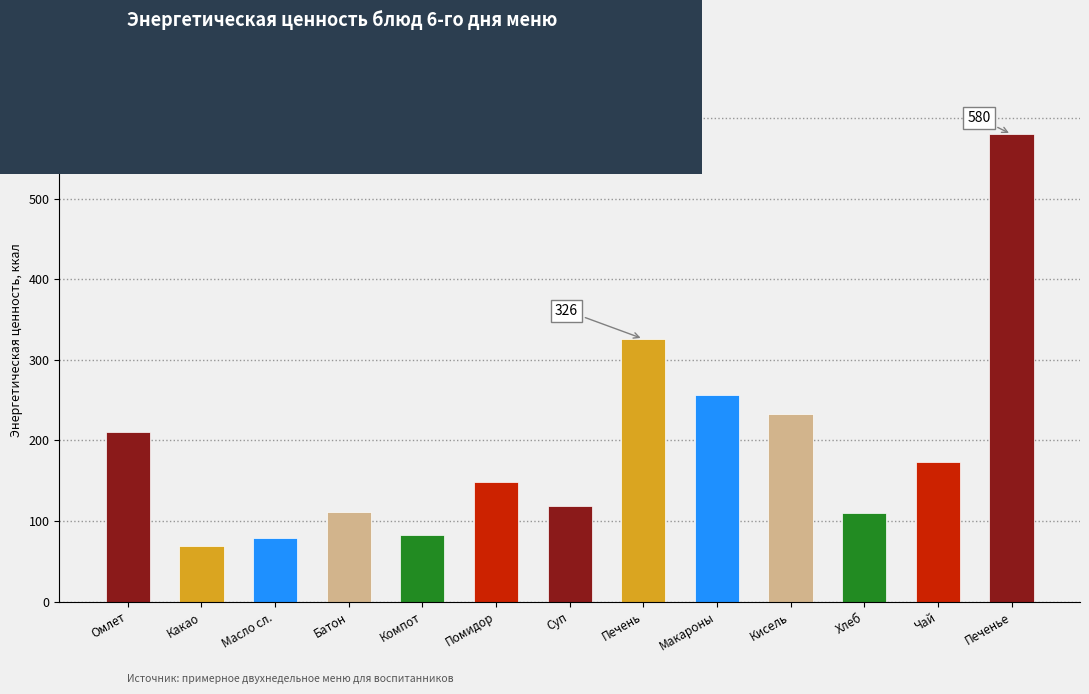

What is the label of the 3rd bar from the right?

Хлеб